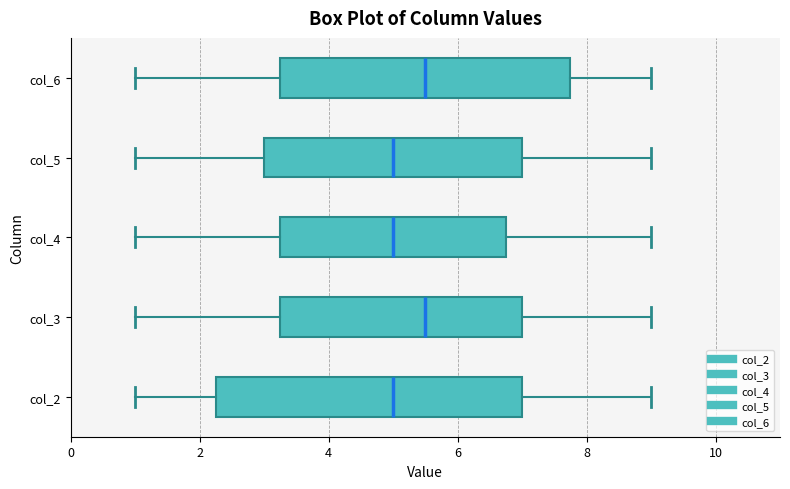

Reading bottom to top, read every box against the x-axis: the position of its median line, the range the box covers, and the ends of its whiskers. The values are not printed on the chart, so give them approximately, as read against the axis.

col_2: median 5.0, box 2.2 to 7.0, whiskers 1.0 to 9.0
col_3: median 5.6, box 3.2 to 7.0, whiskers 1.0 to 9.0
col_4: median 5.0, box 3.2 to 6.8, whiskers 1.0 to 9.0
col_5: median 5.0, box 3.0 to 7.0, whiskers 1.0 to 9.0
col_6: median 5.6, box 3.2 to 7.8, whiskers 1.0 to 9.0